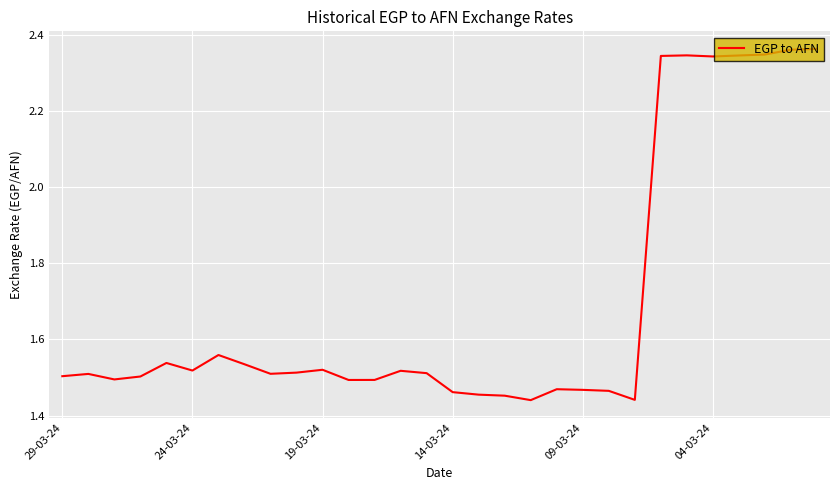

What is the difference between the maximum and minimum values?

0.9